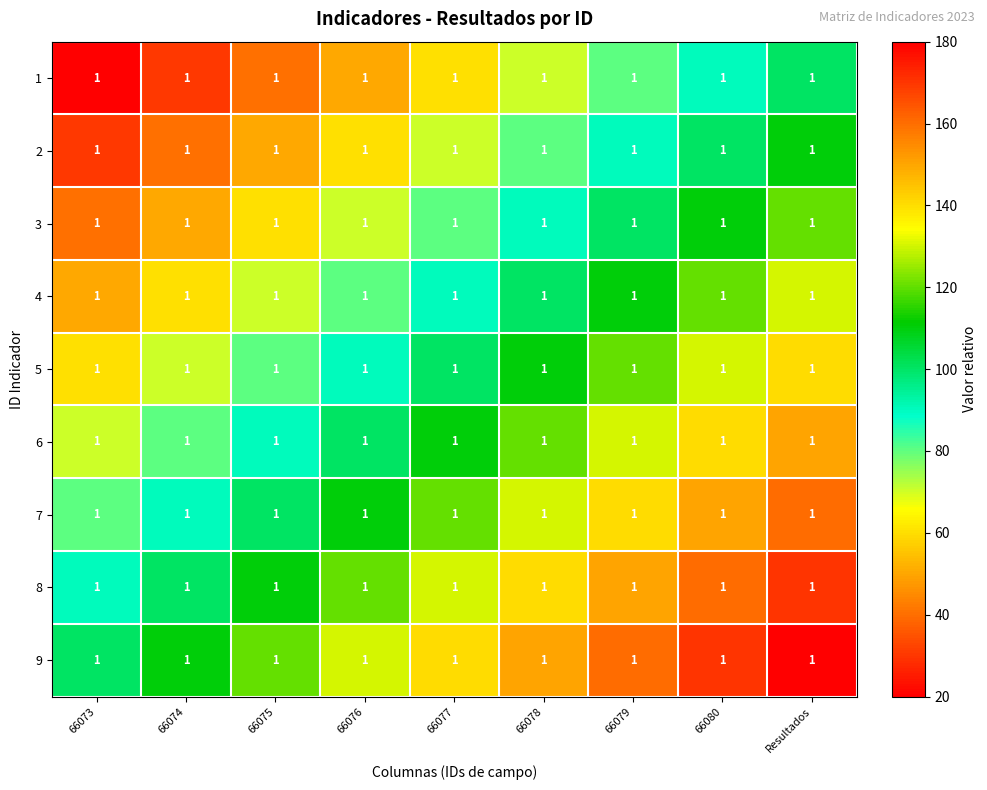

Rank the series by their maximum value, from lowest to highest.

1, 2, 3, 4, 5, 6, 7, 8, 9